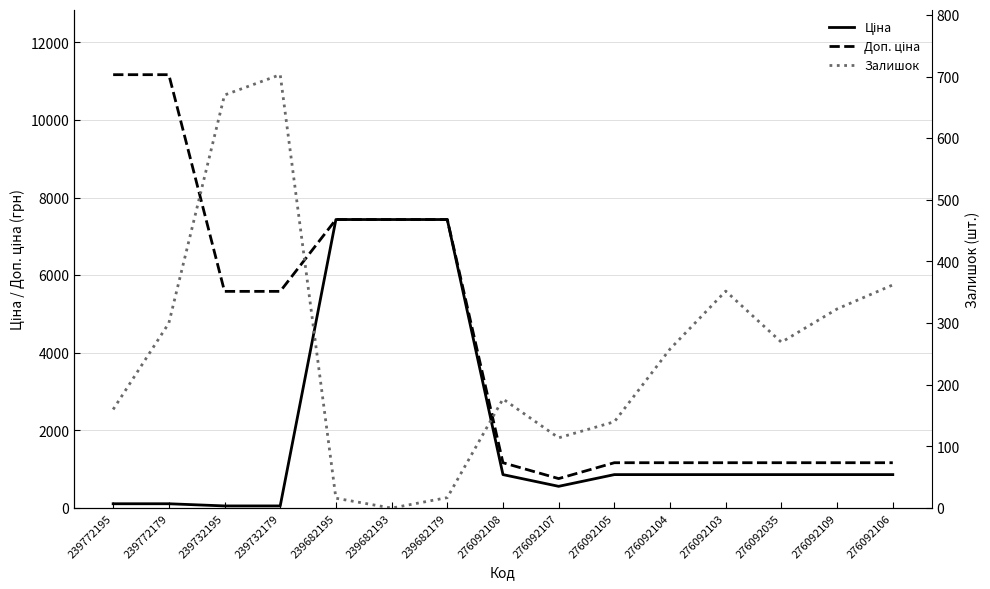

Is the value of Доп. ціна at 276092106 greater than the value of Залишок at 239682195?

Yes